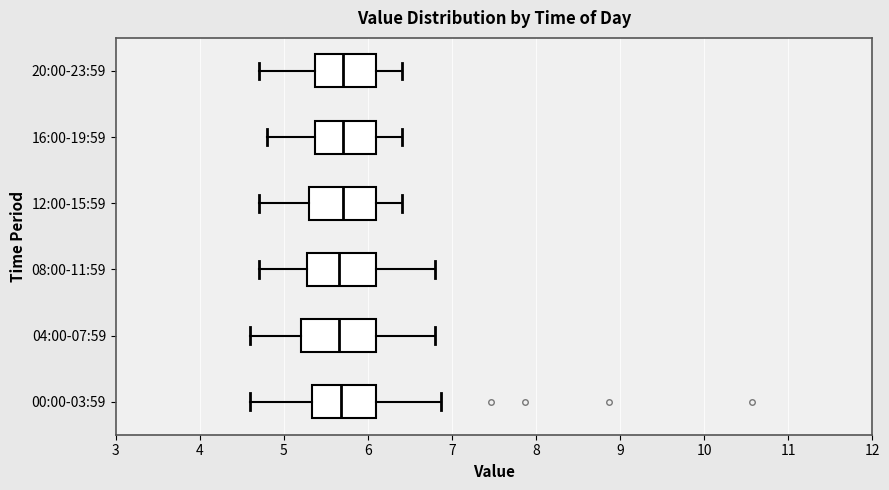

Reading bottom to top, transcribe this box plot: for each box, give where its median line is, the range the box spans, and where its two whiskers end, as read against the x-axis. The values are not printed on the chart, so give them approximately, as read against the axis.

00:00-03:59: median 5.7, box 5.3 to 6.1, whiskers 4.6 to 6.9
04:00-07:59: median 5.7, box 5.2 to 6.1, whiskers 4.6 to 6.8
08:00-11:59: median 5.7, box 5.3 to 6.1, whiskers 4.7 to 6.8
12:00-15:59: median 5.7, box 5.3 to 6.1, whiskers 4.7 to 6.4
16:00-19:59: median 5.7, box 5.4 to 6.1, whiskers 4.8 to 6.4
20:00-23:59: median 5.7, box 5.4 to 6.1, whiskers 4.7 to 6.4